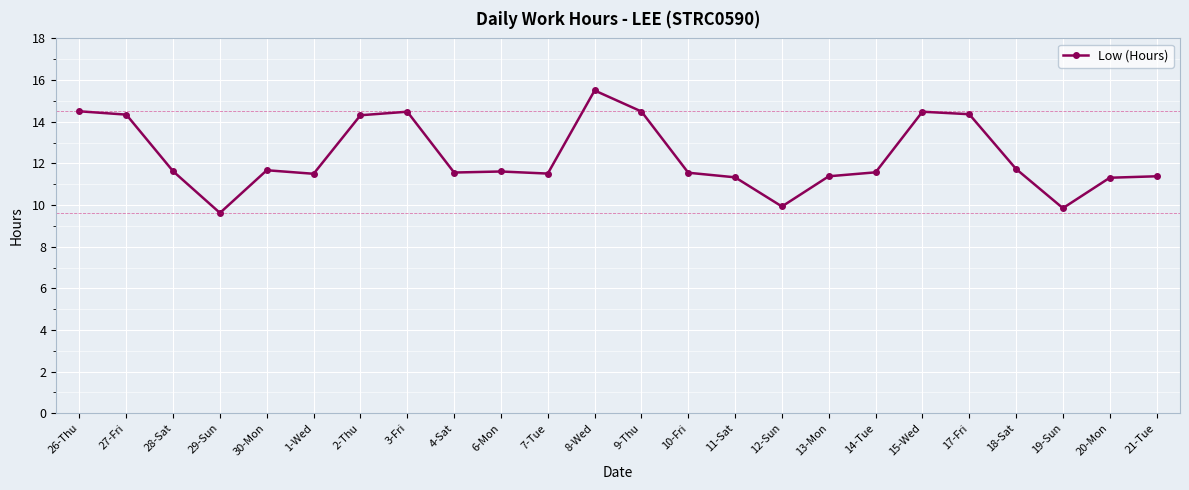

Does the chart display data point markers on the line(s)?

Yes